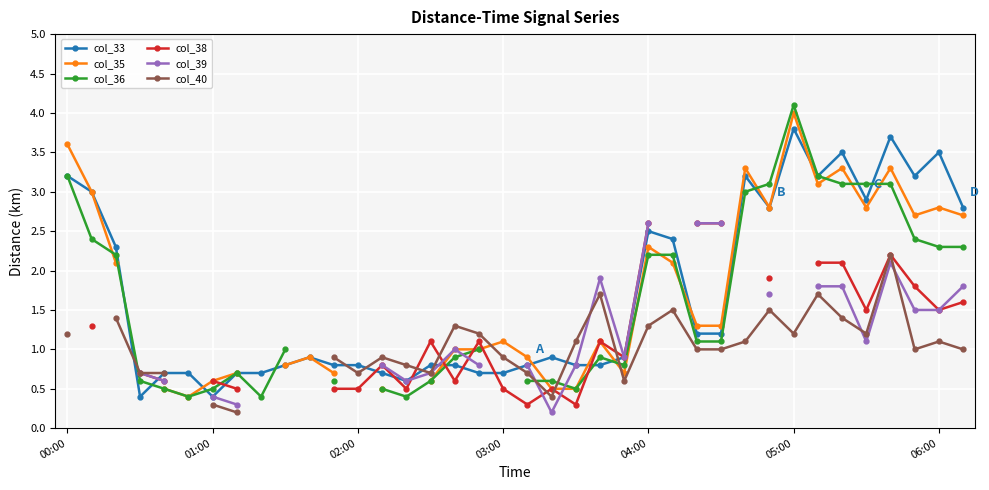

At which category does col_39 reach its first local peak?

16